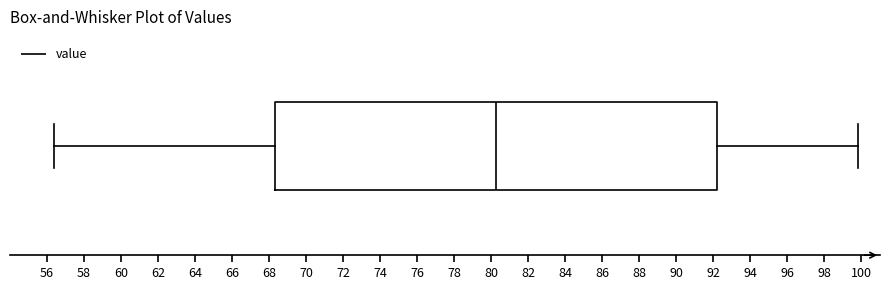

Where does the left whisker of the box end on the x-axis? The values are not printed on the chart, so give them approximately, as read against the axis.

56.4